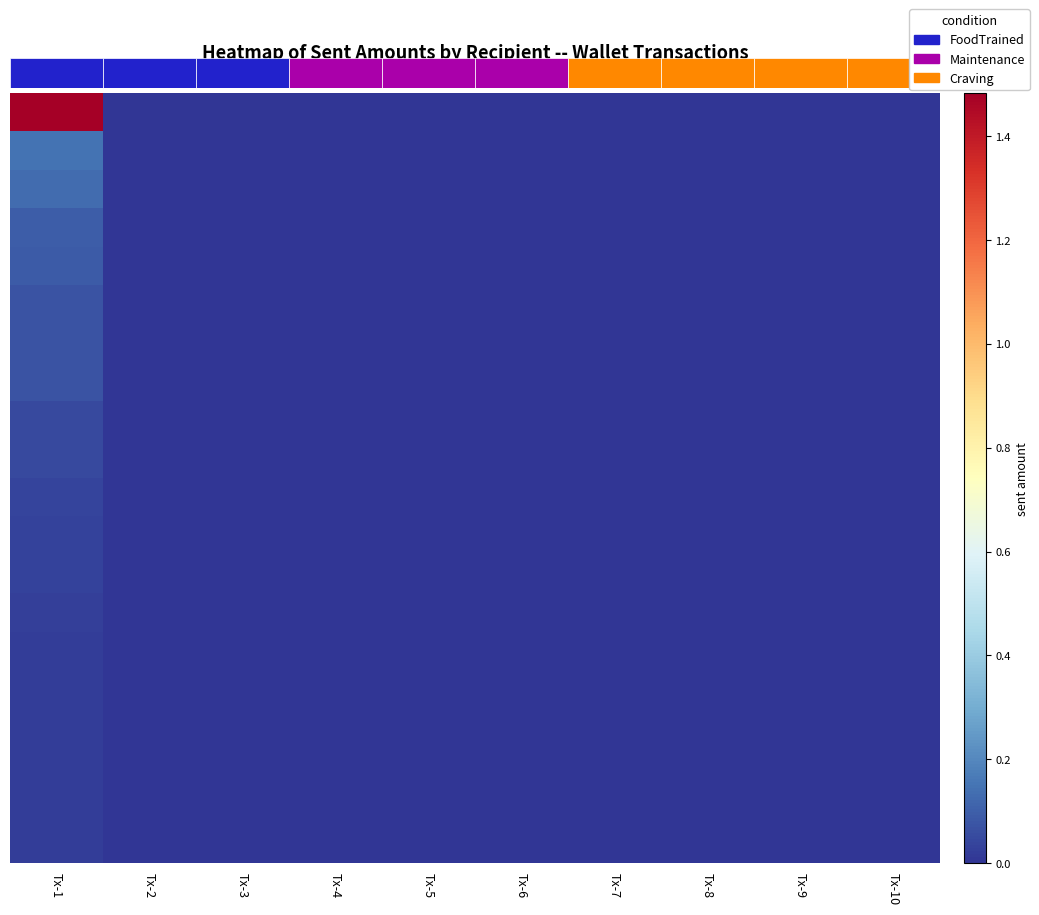

At which category does the chart reach its peak across all series?

Tx-1